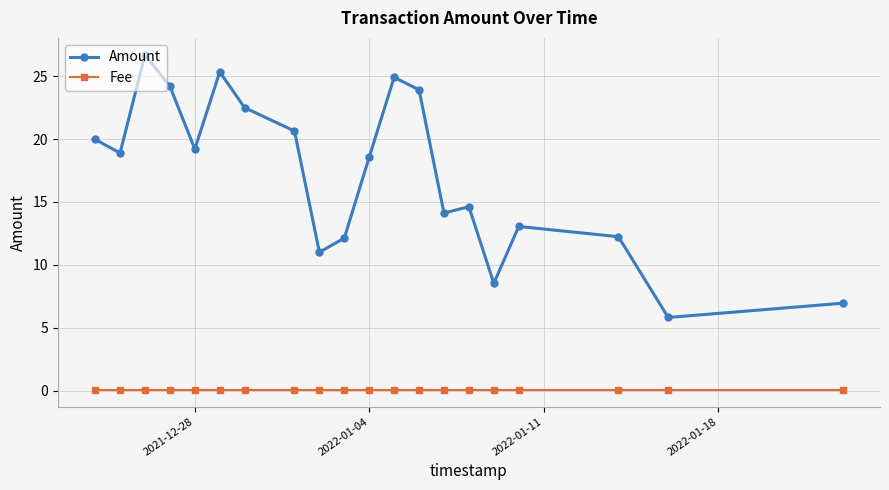

Does the chart display data point markers on the line(s)?

Yes